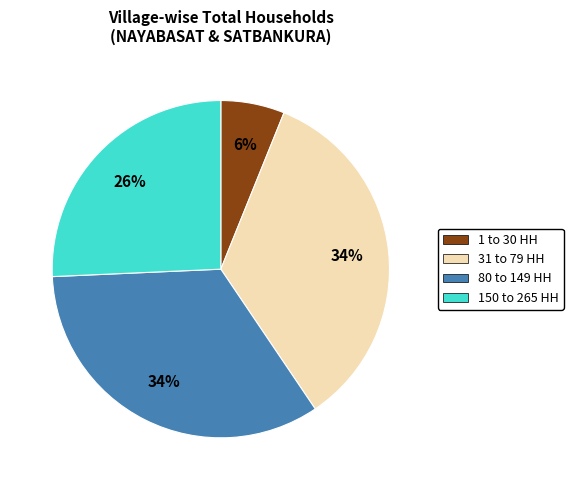

How many slices are in this pie chart?

4